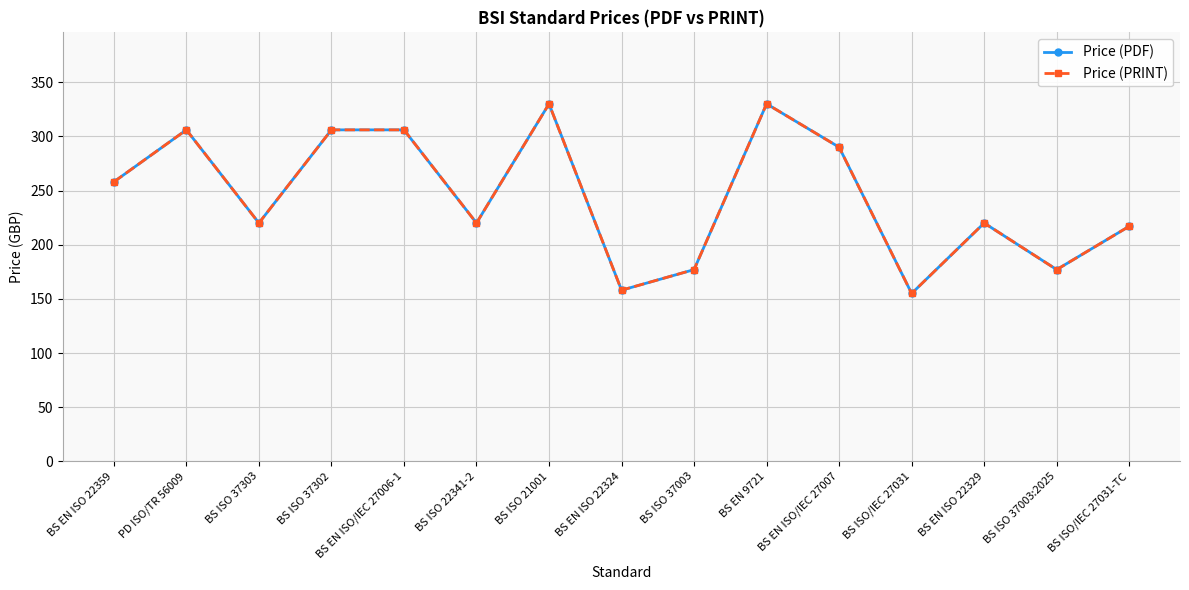

What is the label of the 13th point from the right?

BS ISO 37303